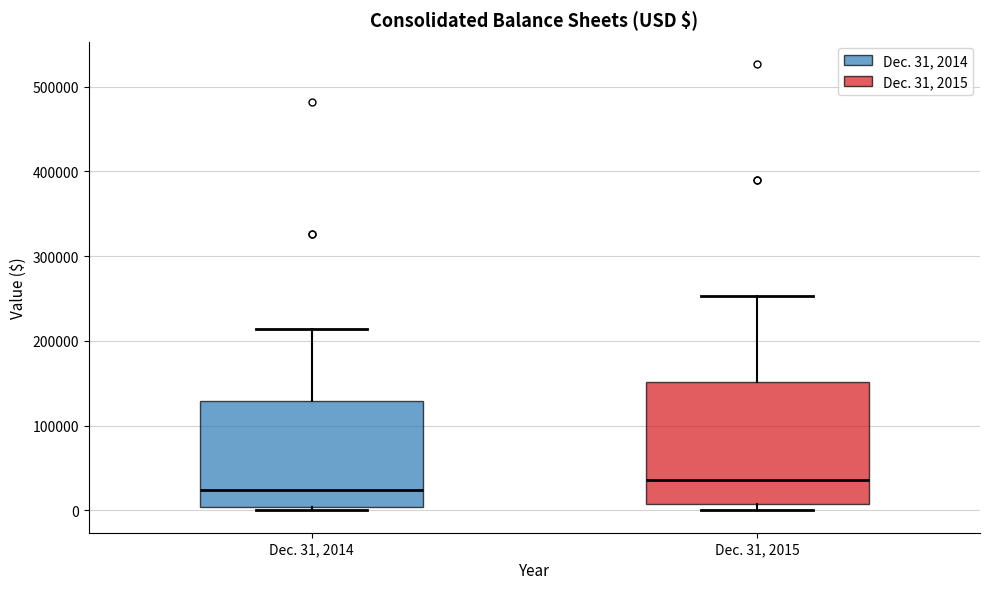

Reading left to right, read every box against the y-axis: the position of its median line, the range the box covers, and the ends of its whiskers. The values are not printed on the chart, so give them approximately, as read against the axis.

Dec. 31, 2014: median 20000, box 0 to 130000, whiskers 0 (just below the box's lower edge) to 210000
Dec. 31, 2015: median 40000, box 10000 to 150000, whiskers 0 to 250000